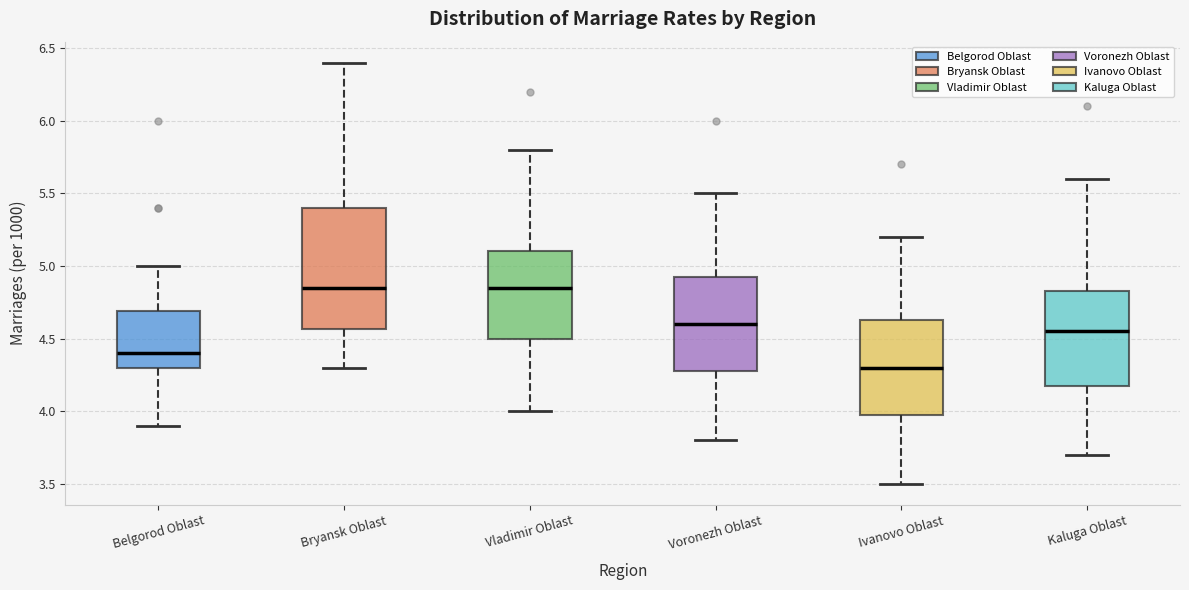

Which box is the tallest, from its lower edge to its upper edge?

Bryansk Oblast